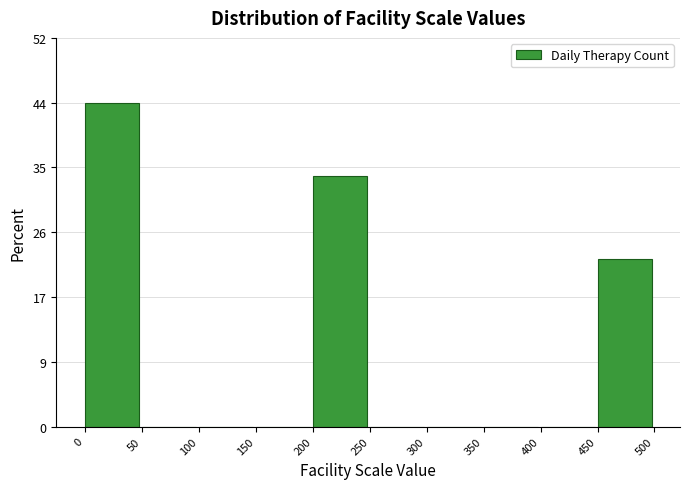

Reading left to right, transcribe this chart: for each bar, give the range it covers on the x-axis and its height. The values are not printed on the chart, so give them approximately, as read against the axis.

0 to 50: 44
50 to 100: 0
100 to 150: 0
150 to 200: 0
200 to 250: 34
250 to 300: 0
300 to 350: 0
350 to 400: 0
400 to 450: 0
450 to 500: 23